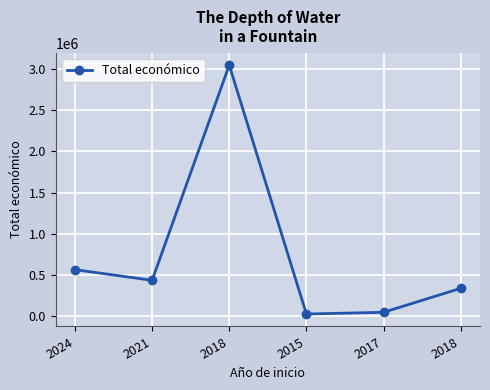

List the labels in order of value, largest first.

2018, 2024, 2021, 2018, 2017, 2015